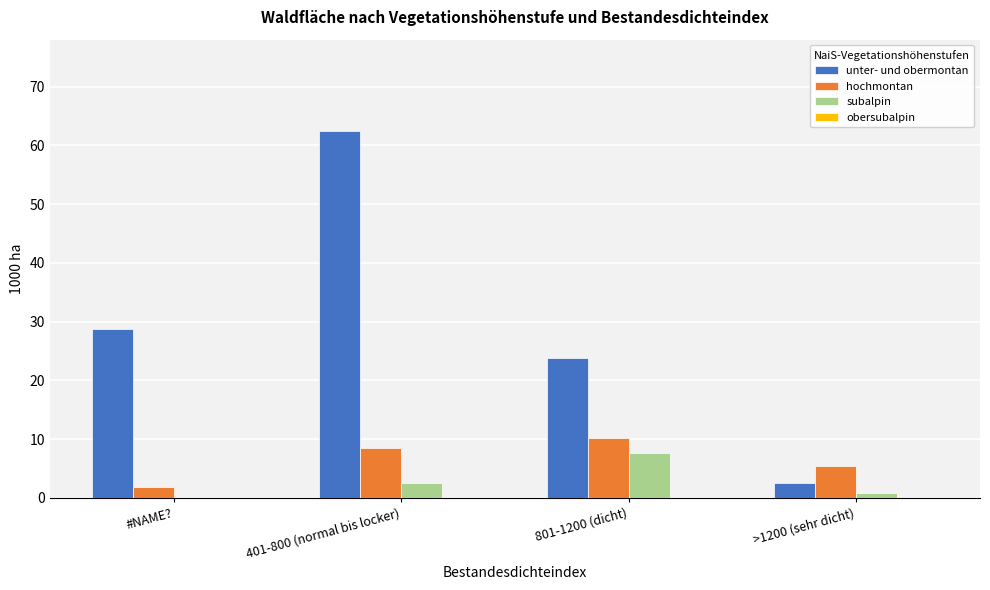

Which series has the largest total across all categories?

unter- und obermontan